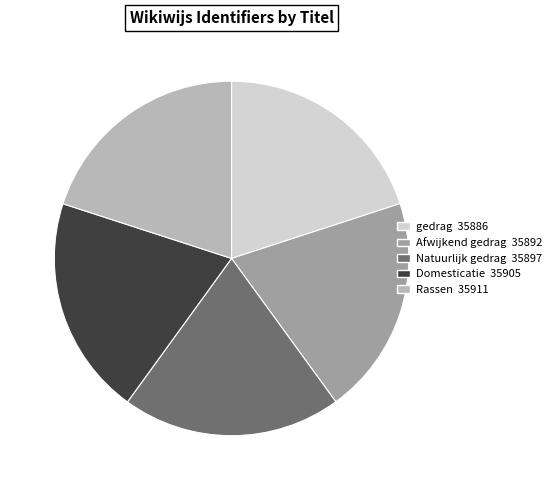

Is the sum of Domesticatie and gedrag greater than half?

No